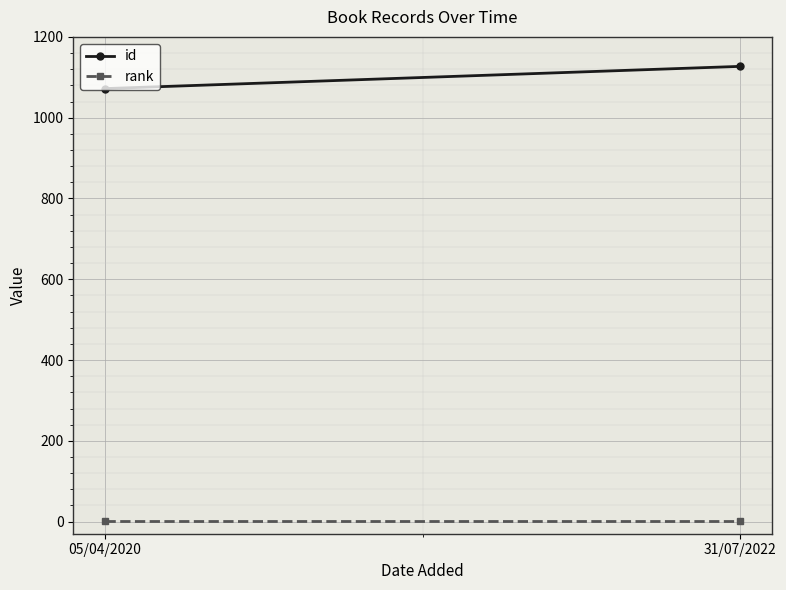

What is the difference between the maximum and minimum values in the id series?

55